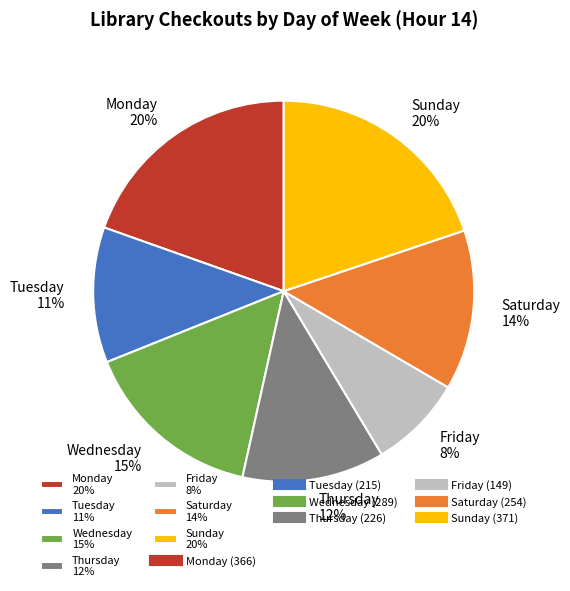

Approximately how many times larger is the value at Monday 20% compared to Friday 8%?

2.5